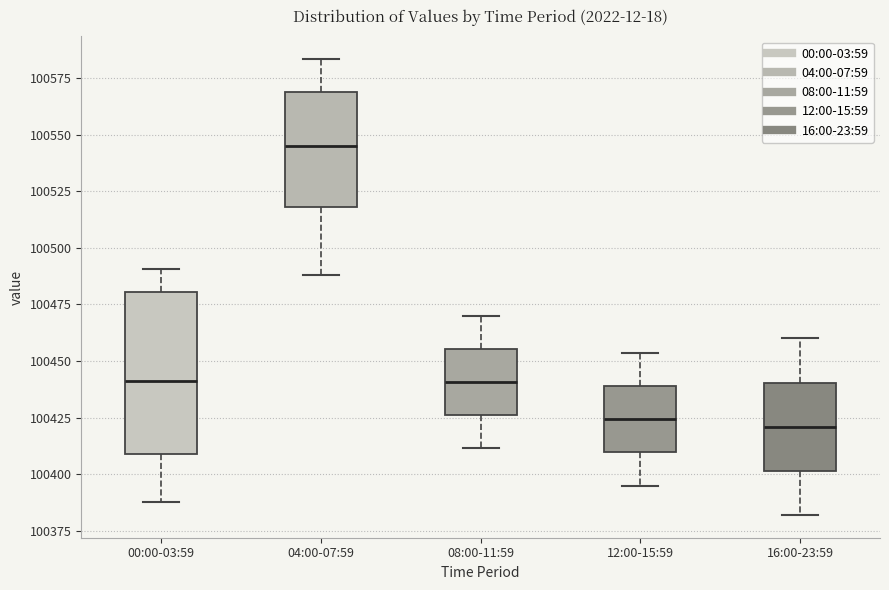

Reading left to right, transcribe this box plot: for each box, give where its median line is, the range the box spans, and where its two whiskers end, as read against the y-axis. The values are not printed on the chart, so give them approximately, as read against the axis.

00:00-03:59: median 100440, box 100410 to 100480, whiskers 100390 to 100490
04:00-07:59: median 100545, box 100520 to 100570, whiskers 100490 to 100585
08:00-11:59: median 100440, box 100425 to 100455, whiskers 100410 to 100470
12:00-15:59: median 100425, box 100410 to 100440, whiskers 100395 to 100455
16:00-23:59: median 100420, box 100400 to 100440, whiskers 100380 to 100460